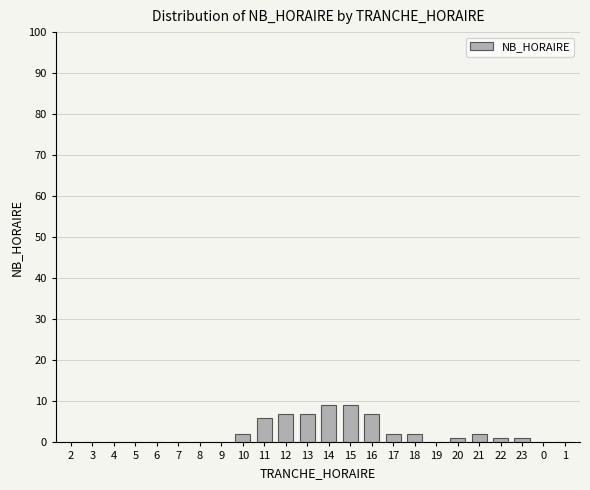

Reading left to right, transcribe all the data shown in this chart.

2=0	3=0	4=0	5=0	6=0	7=0	8=0	9=0	10=2	11=6	12=7	13=7	14=9	15=9	16=7	17=2	18=2	19=0	20=1	21=2	22=1	23=1	0=0	1=0